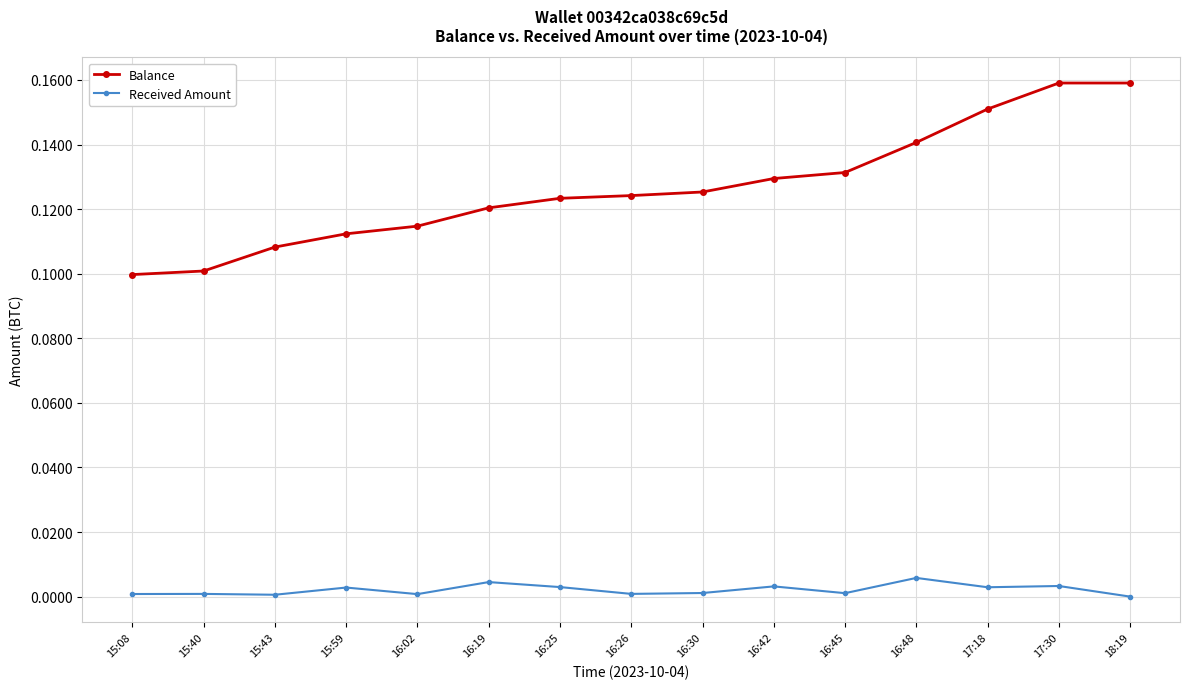

Between 16:02 and 16:25, which series saw the biggest shift?

Balance